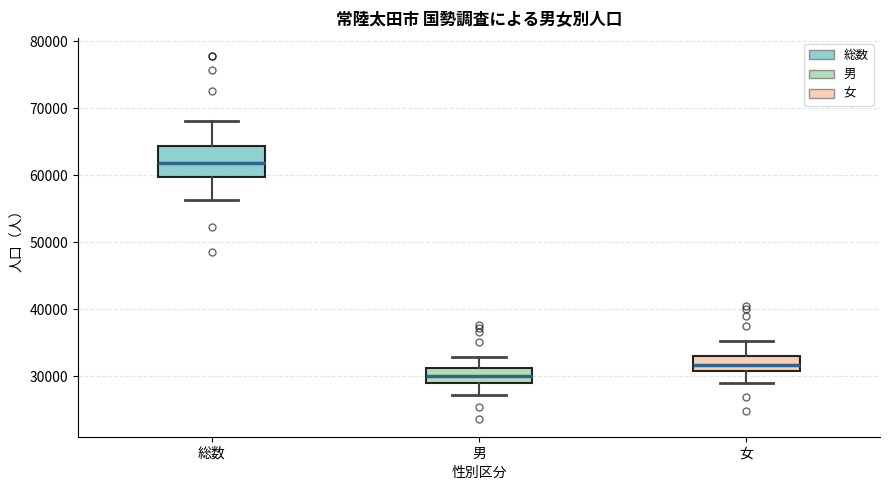

Where is the upper edge of the box for 総数 on the y-axis? The values are not printed on the chart, so give them approximately, as read against the axis.

64000